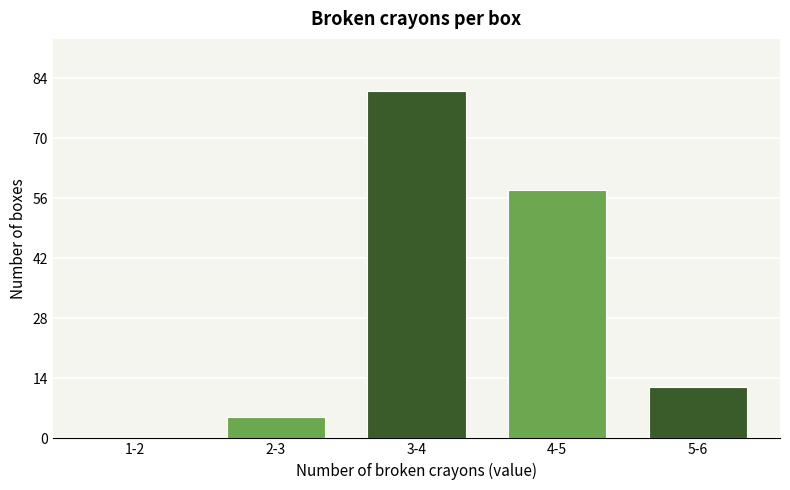

Reading left to right, what are all the values shown in this chart?

1-2=0	2-3=5	3-4=81	4-5=58	5-6=12